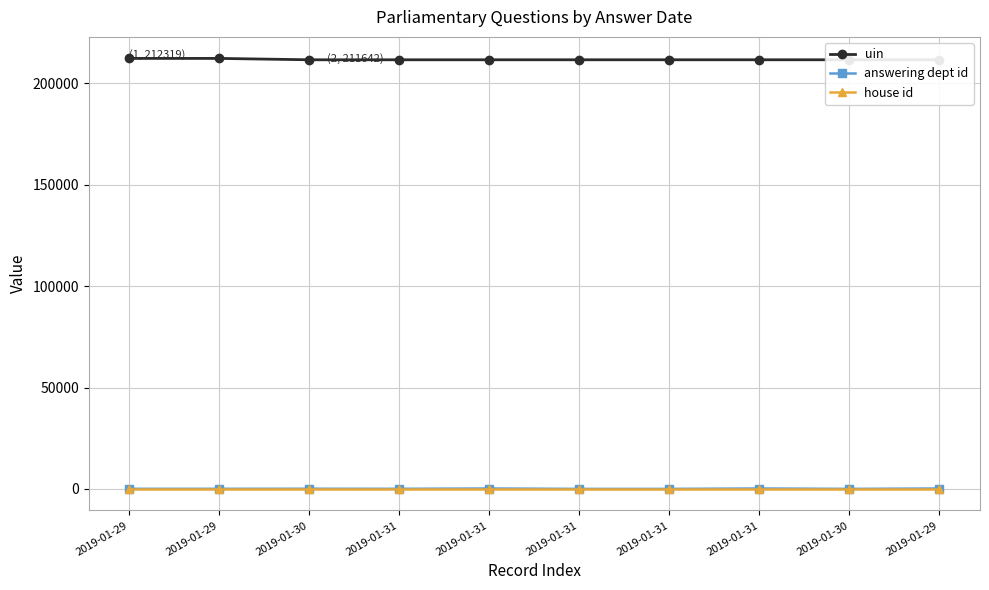

Is this an area chart (filled region under the line)?

No